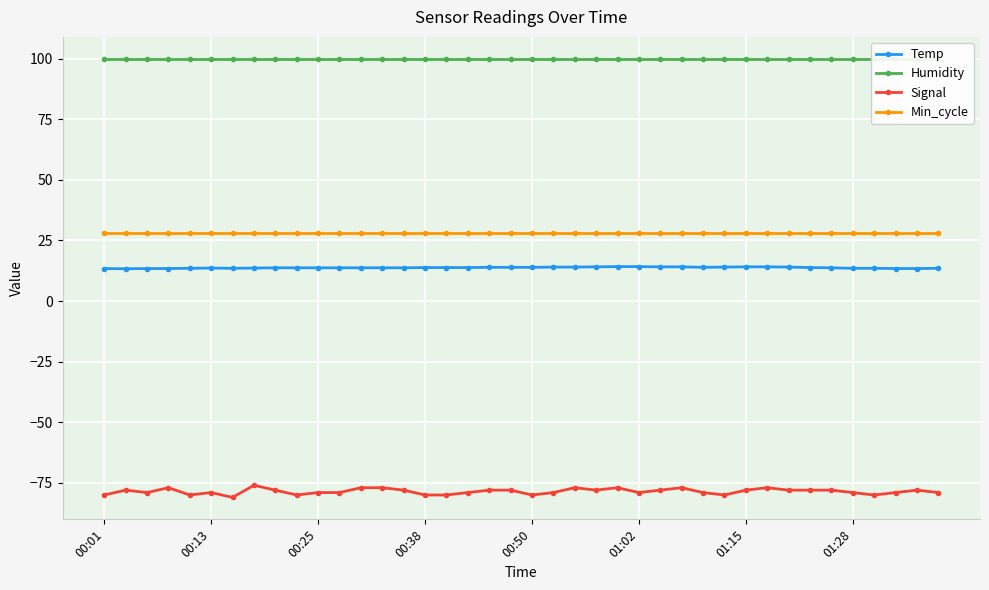

Which category has the lowest value in the Humidity series?

00:01